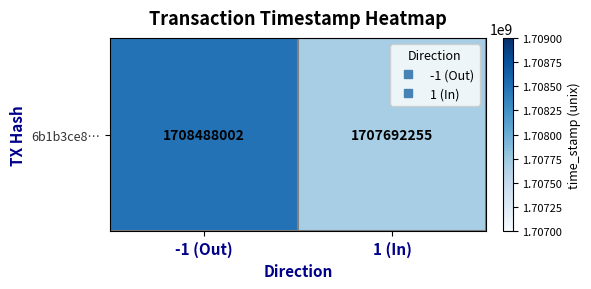

Reading right to left, extract all data points from this chart.

1707692255	1708488002